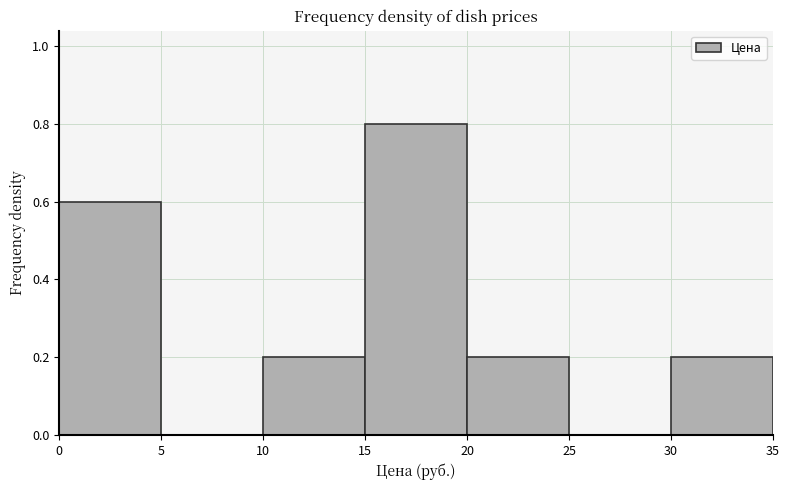

Over which range of the x-axis is the bar tallest?

15 to 20